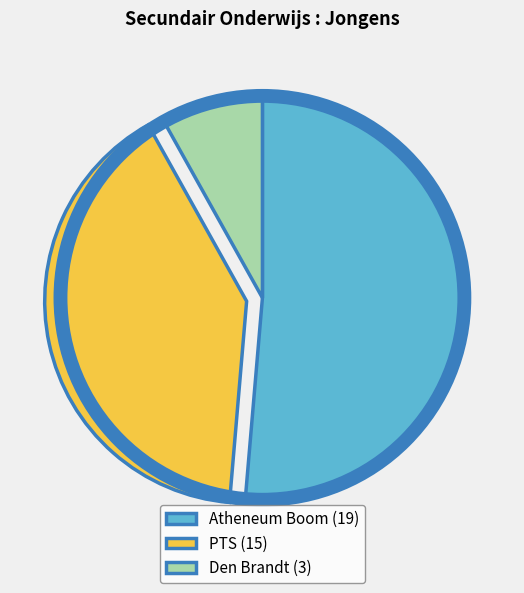

Which slice is the smallest?

Den Brandt